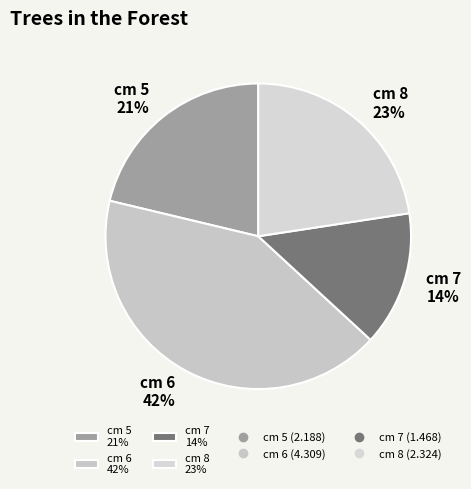

True or false: cm 8 23% accounts for 23% of the total.

True